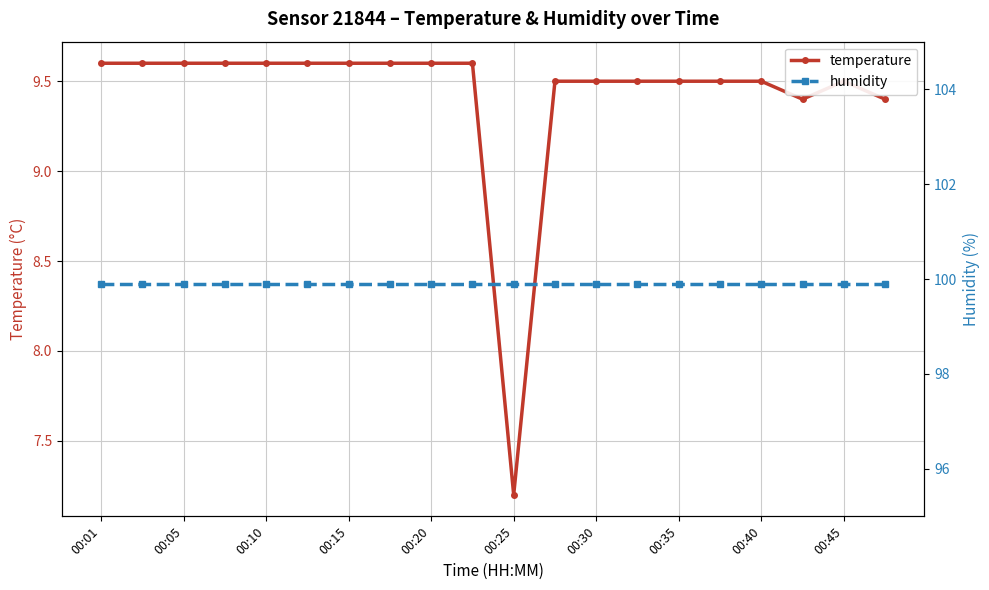

Which series has the widest spread of values?

temperature